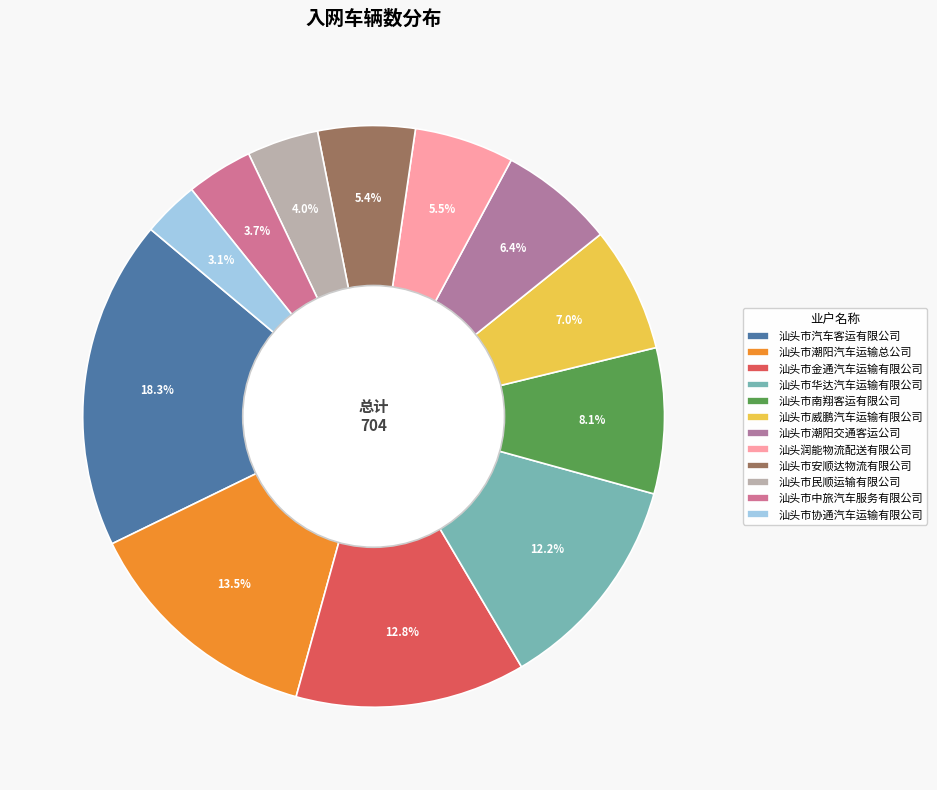

Approximately how many times larger is the value at 汕头市潮阳汽车运输总公司 compared to 汕头市汽车客运有限公司?

0.7